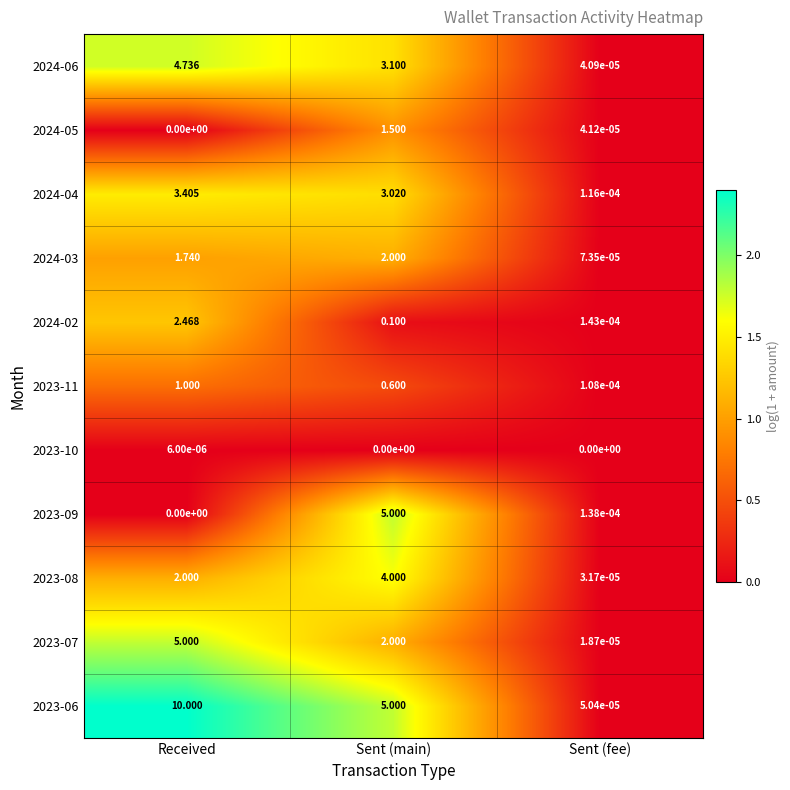

Where is 2023-06 nearest to the value 5?

Sent (main)